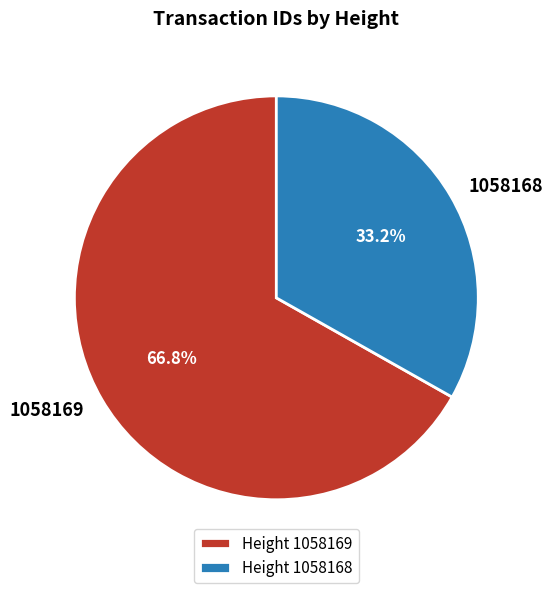

Between 1058168 and 1058169, which is larger?

1058169